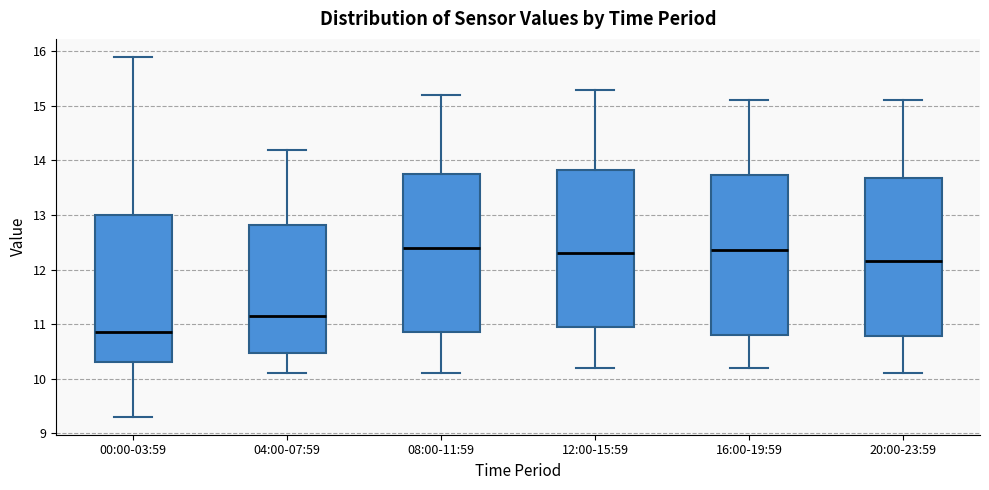

Which box's median line is the lowest?

00:00-03:59